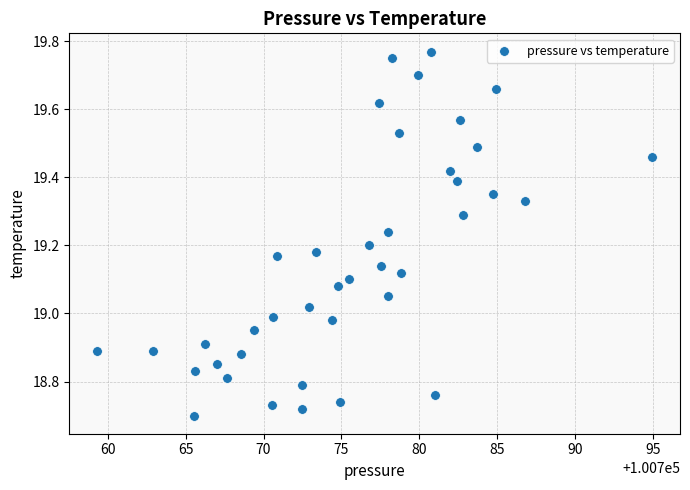

What is the range of Y values (max minus min)?

1.1